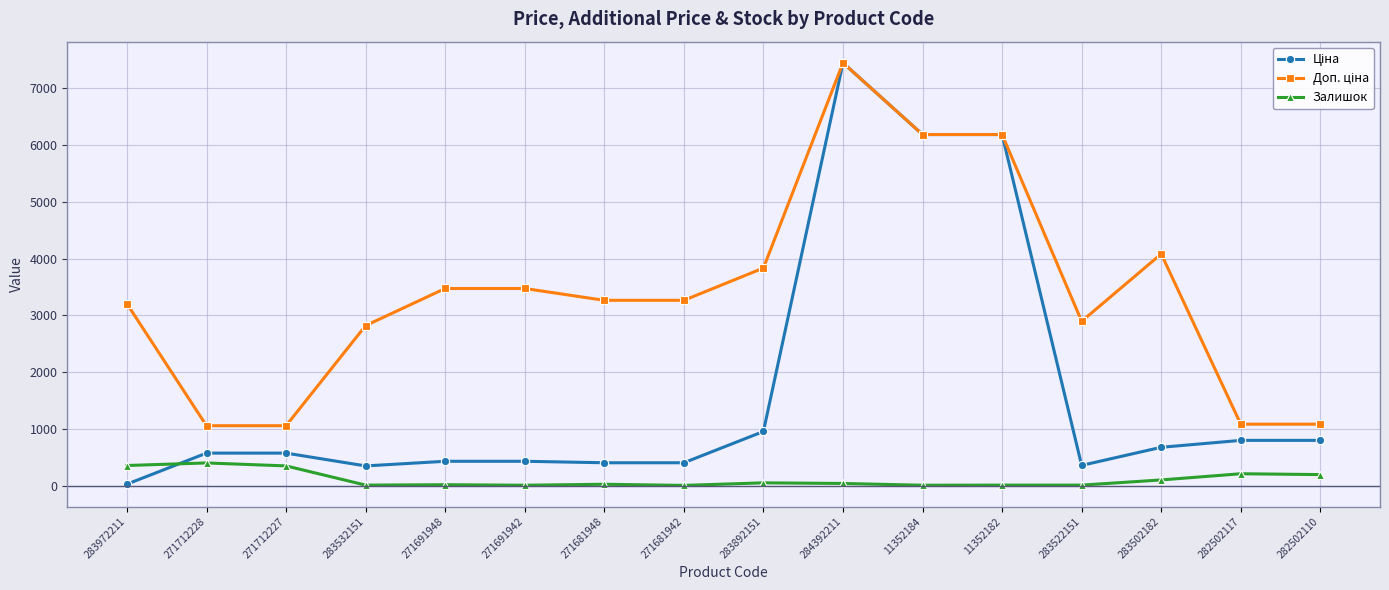

True or false: Залишок has a value of 353.0 at 271712227.

True